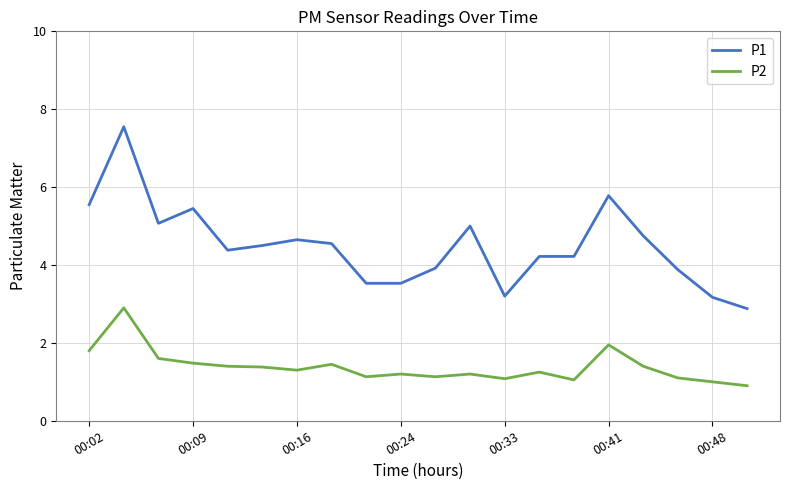

Rank the series by their maximum value, from lowest to highest.

P2, P1